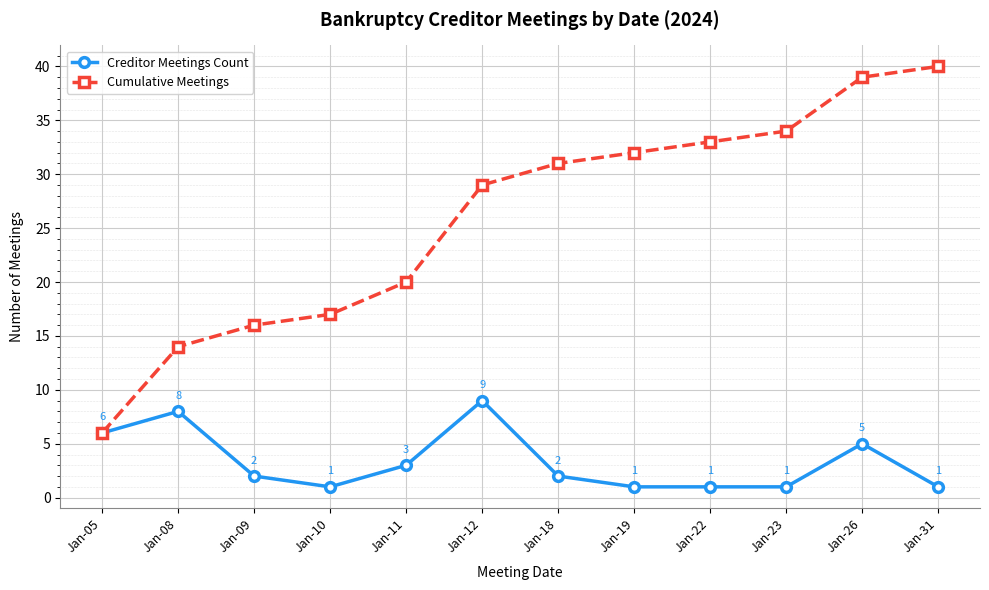

What is the sum of all Cumulative Meetings values?

311